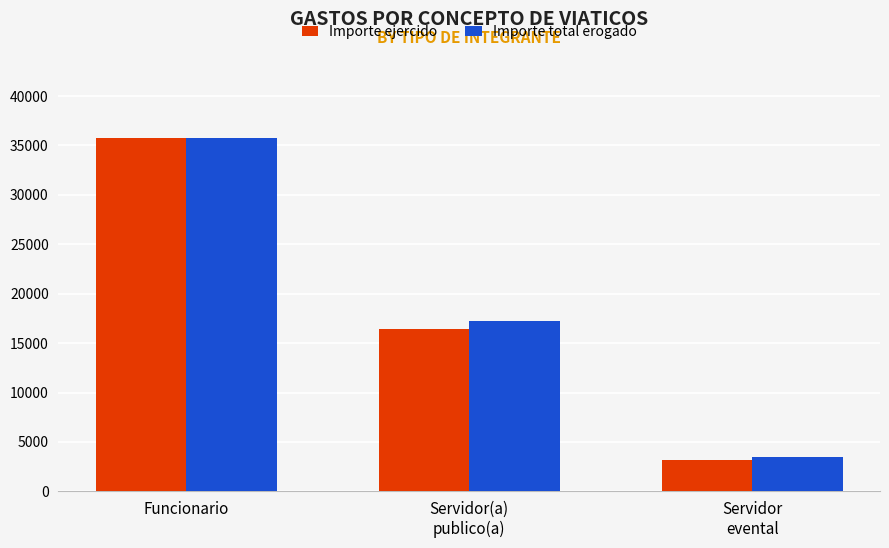

What is the difference between the maximum and minimum values in the Importe total erogado series?

32293.8